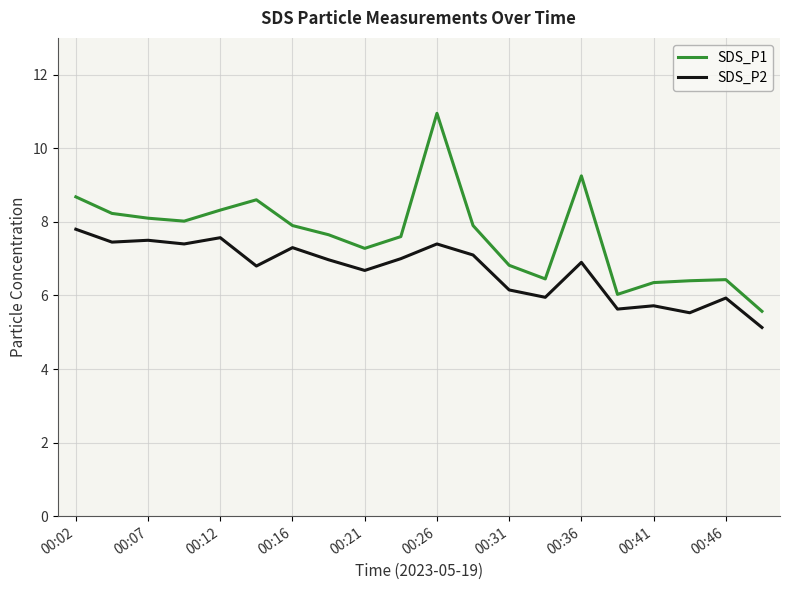

True or false: SDS_P2 and SDS_P1 intersect in this chart.

False